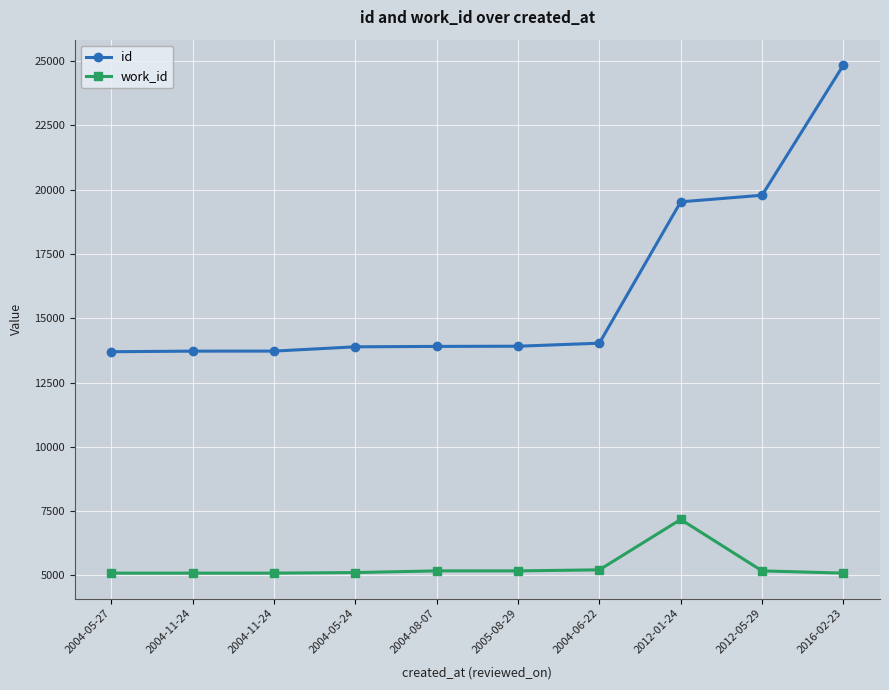

At which category is the sum across all series the highest?

2016-02-23